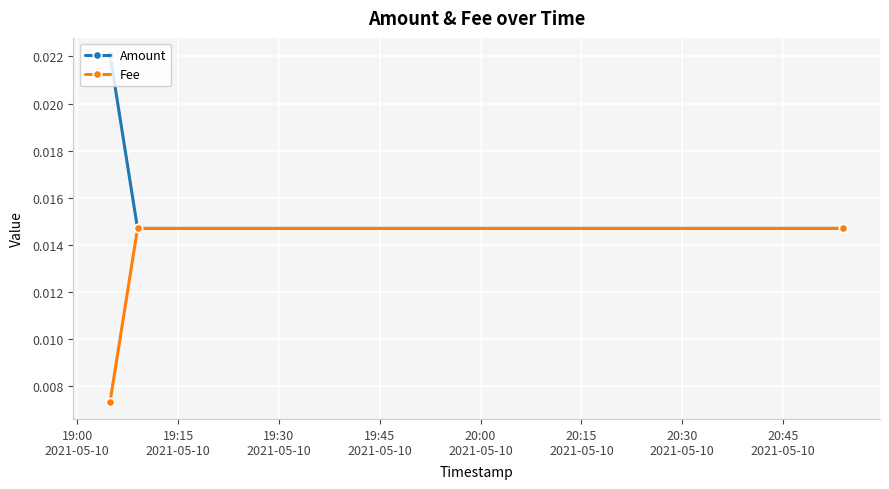

Count the Fee values in the range 0 to 1.

3